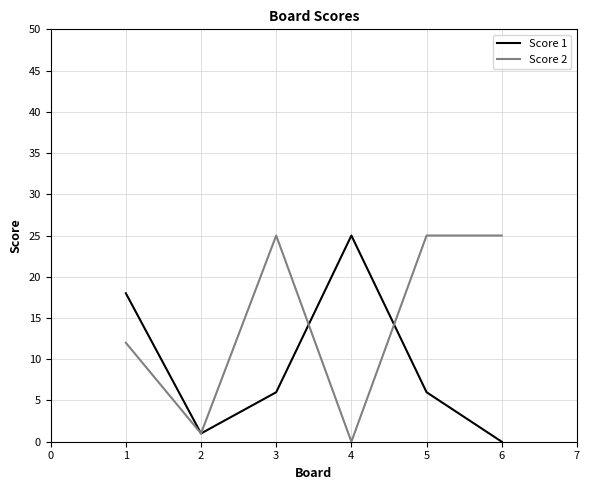

Between 3 and 6, which series saw the biggest shift?

Score 1